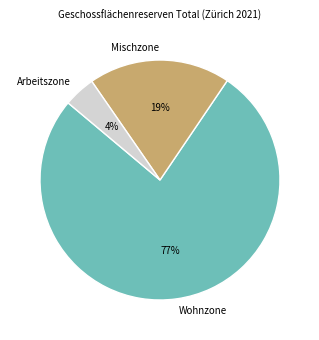

Is the sum of Mischzone and Arbeitszone greater than half?

No